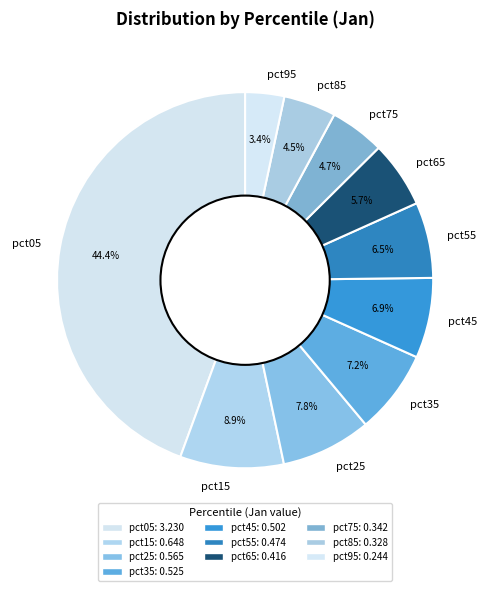

Is pct65 the majority of the pie?

No